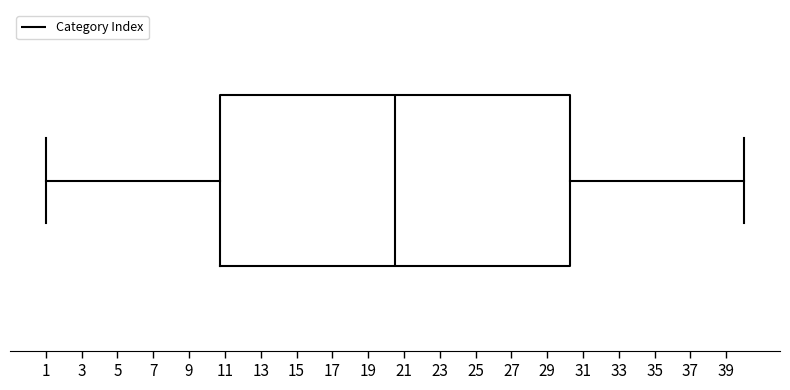

Where is the right edge of the box on the x-axis? The values are not printed on the chart, so give them approximately, as read against the axis.

30.2